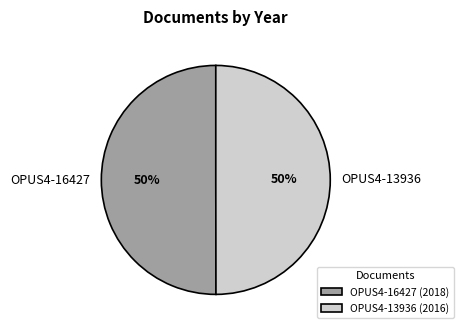

To the nearest percent, what portion does OPUS4-16427 represent?

50%